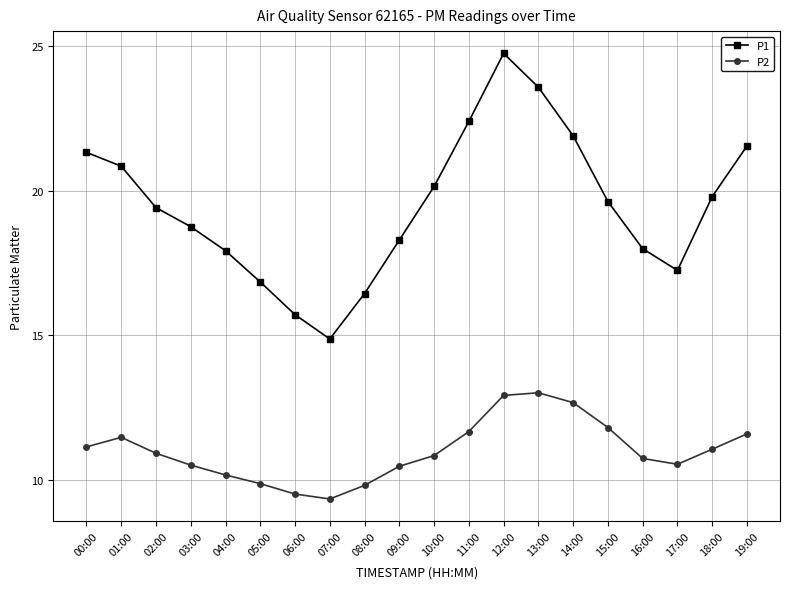

True or false: P1 and P2 cross at least once.

False